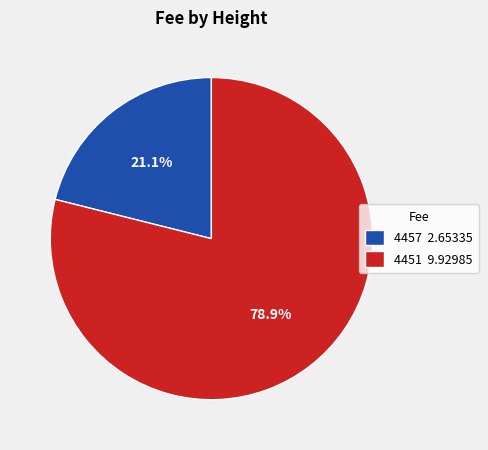

How many segments does this pie chart have?

2